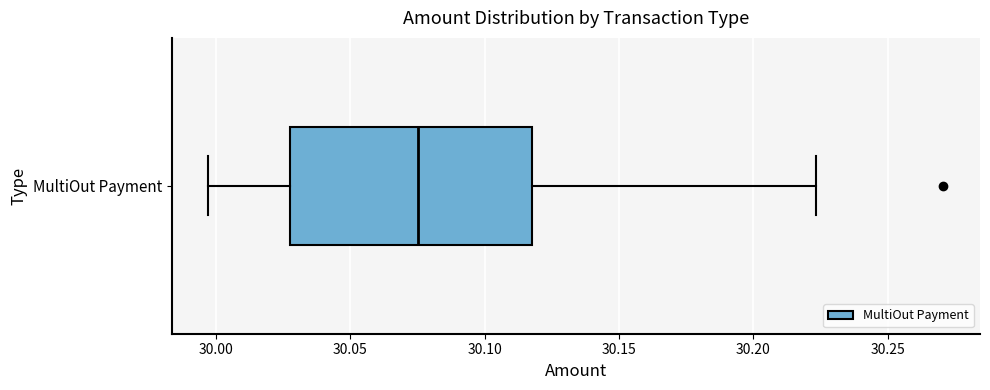

Read this box plot against the x-axis: the position of the median line, the range covered by the box, and the ends of both whiskers. The values are not printed on the chart, so give them approximately, as read against the axis.

median 30.075, box 30.030 to 30.120, whiskers 29.995 to 30.225